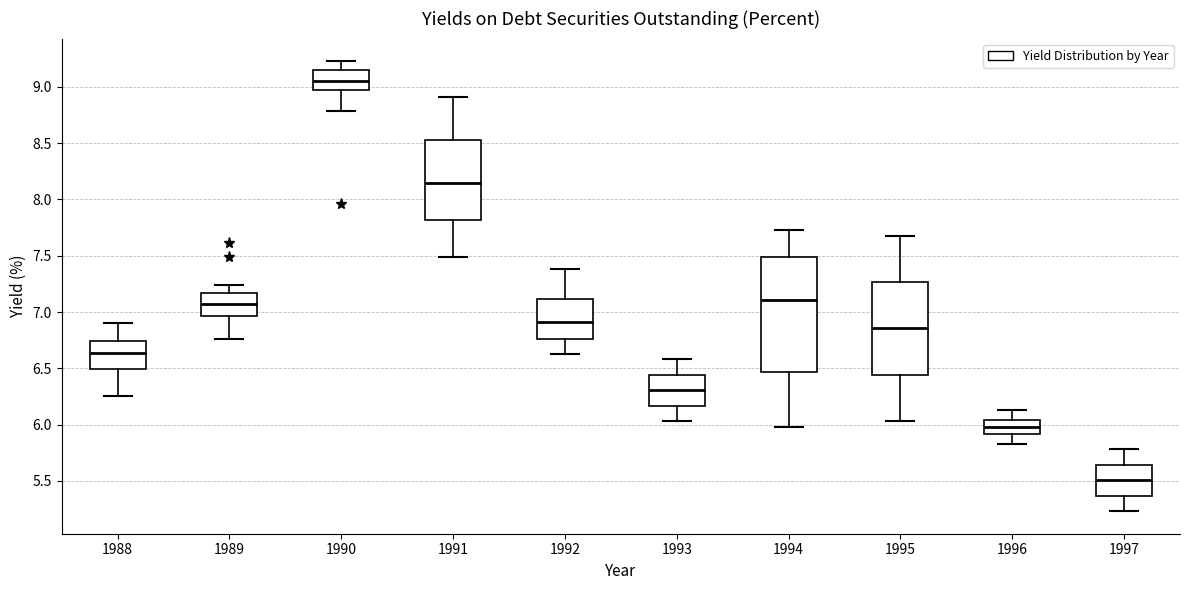

Which box is the tallest, from its lower edge to its upper edge?

1994